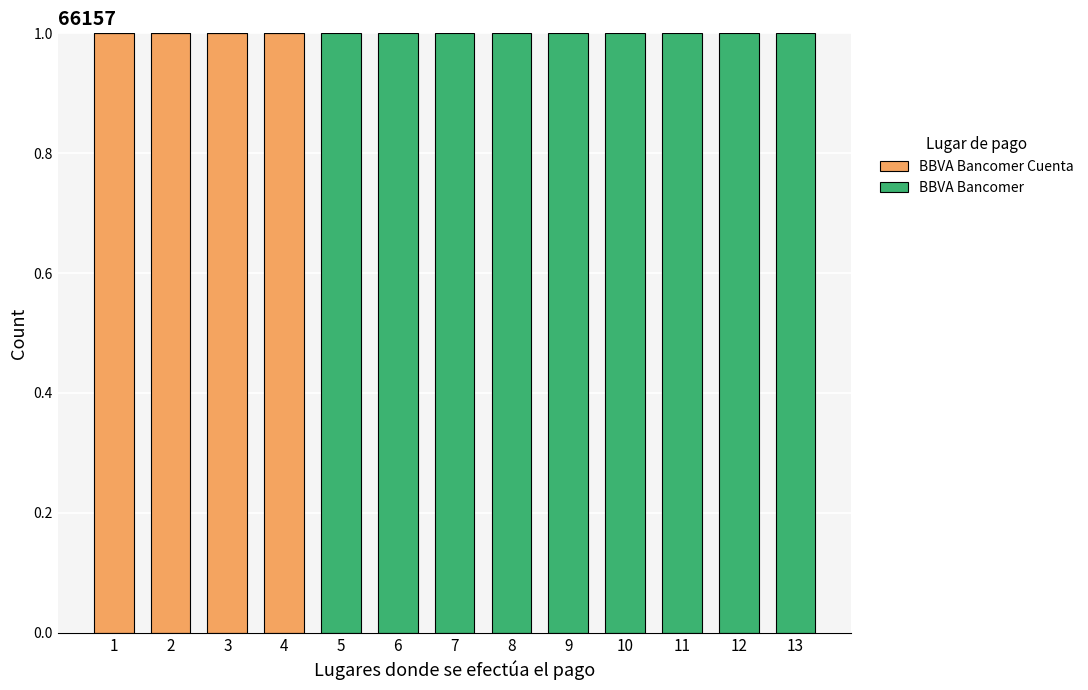

Does the chart contain stacked bars?

Yes